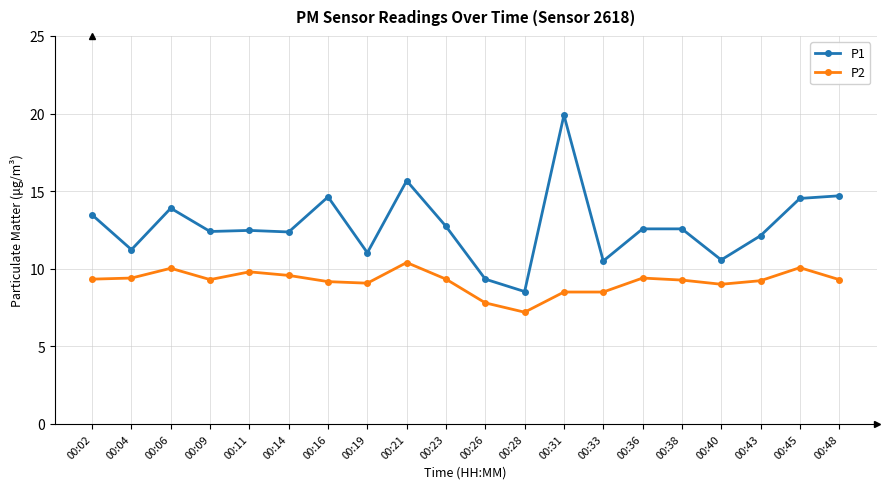

What is the sum of the P2 values at 00:43 and 00:40?

18.2